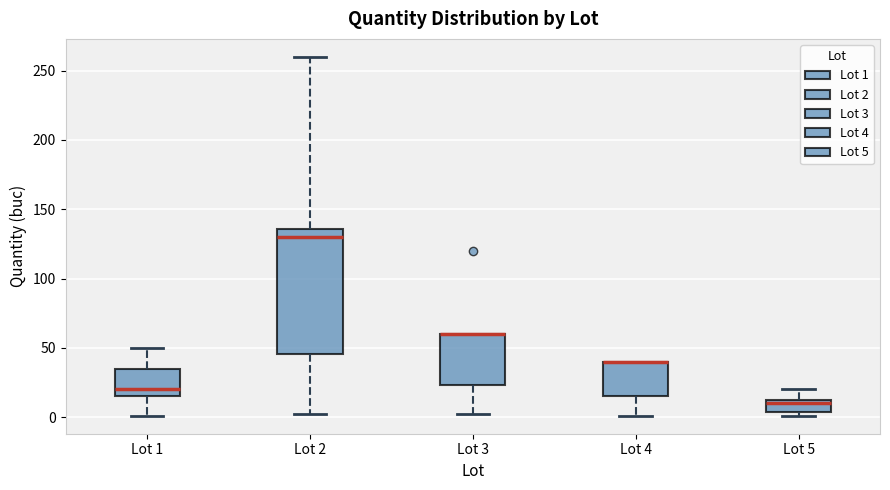

Comparing the boxes themselves (not the whiskers), which one is the tallest?

Lot 2